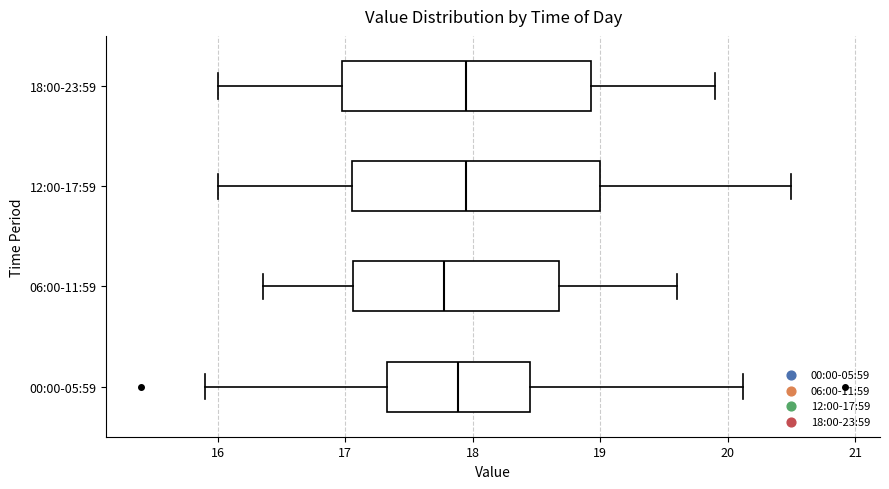

Reading bottom to top, read every box against the x-axis: the position of its median line, the range the box covers, and the ends of its whiskers. The values are not printed on the chart, so give them approximately, as read against the axis.

00:00-05:59: median 17.9, box 17.3 to 18.5, whiskers 15.9 to 20.1
06:00-11:59: median 17.8, box 17.1 to 18.7, whiskers 16.4 to 19.6
12:00-17:59: median 18.0, box 17.1 to 19.0, whiskers 16.0 to 20.5
18:00-23:59: median 18.0, box 17.0 to 18.9, whiskers 16.0 to 19.9